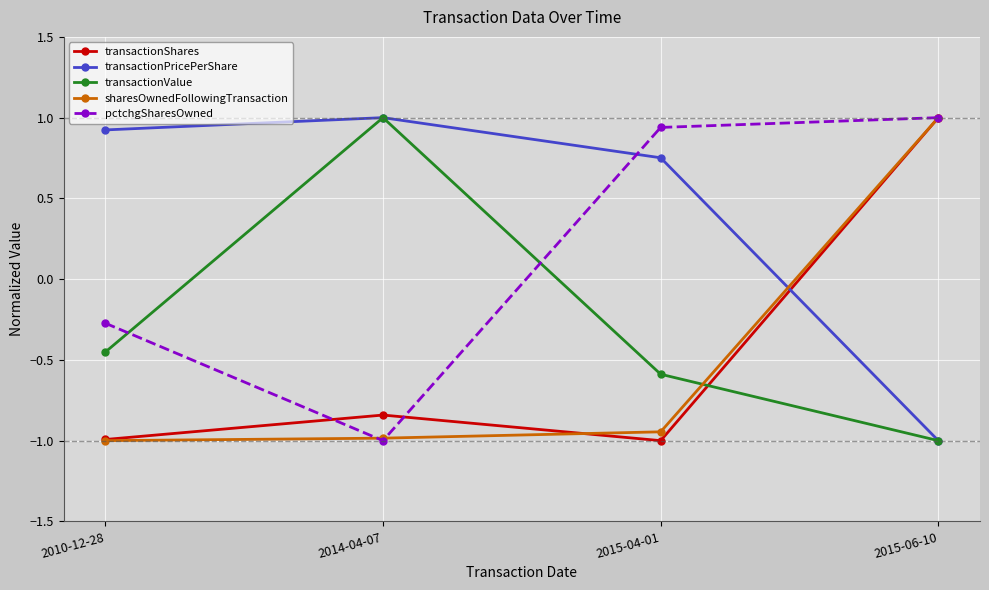

What is the sum of the transactionPricePerShare values at 2015-04-01 and 2014-04-07?

1.8